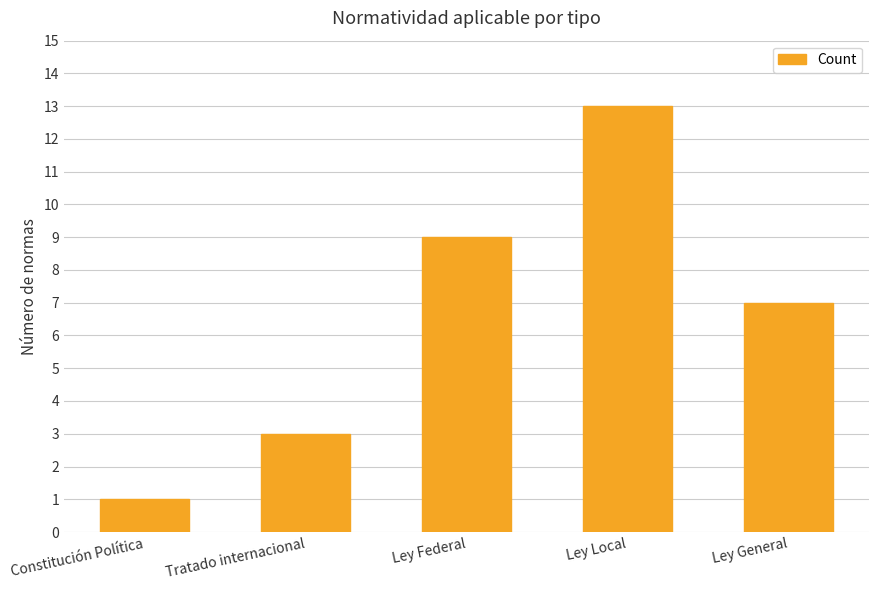

What is the average value?

7